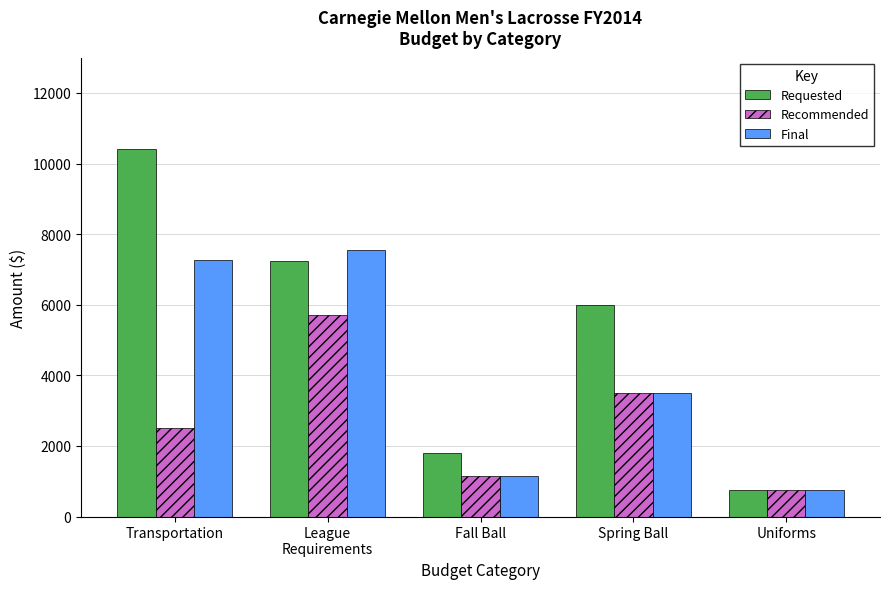

What is the difference between the maximum and minimum values in the Final series?

6810